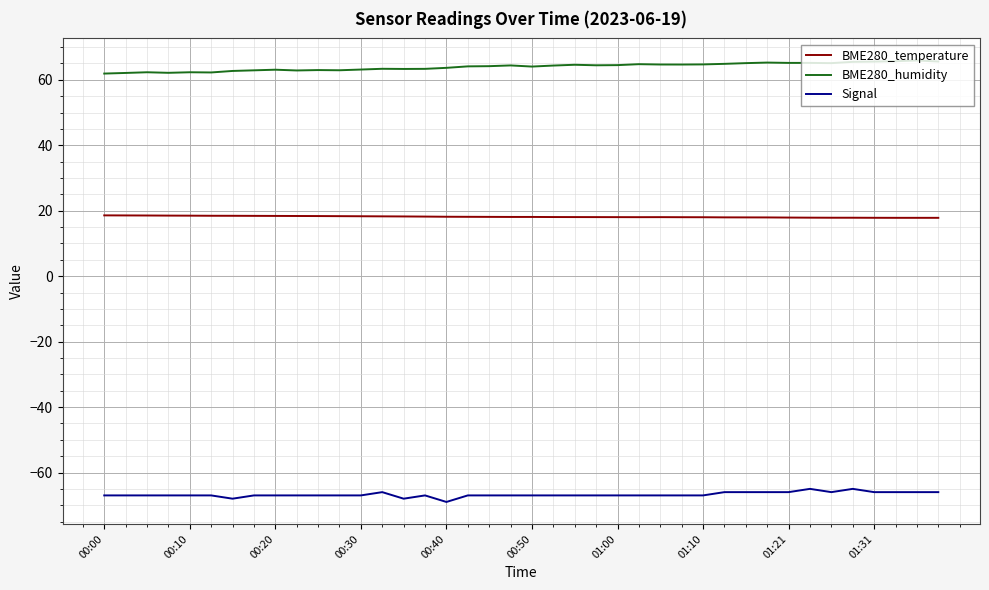

What is the minimum value shown in the chart?

-69.0